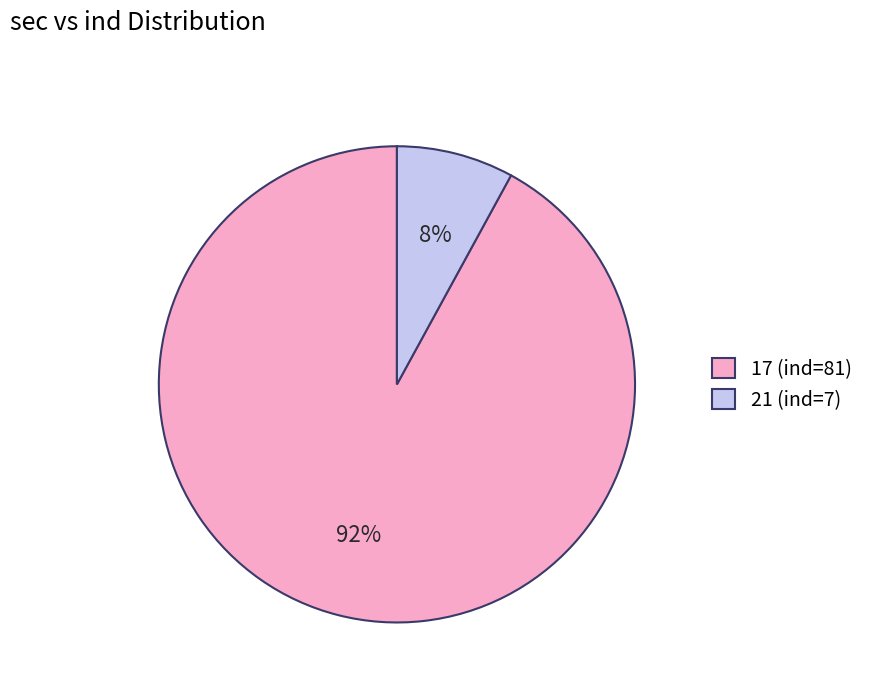

What percentage is the 21 slice, to the nearest percent?

8%